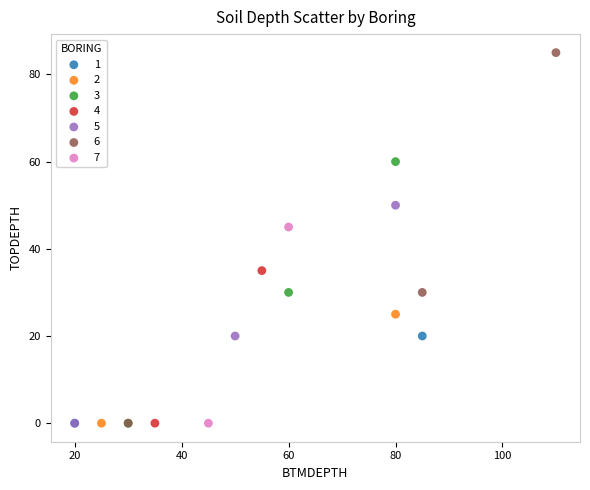

What are all the series names shown in the legend?

1, 2, 3, 4, 5, 6, 7